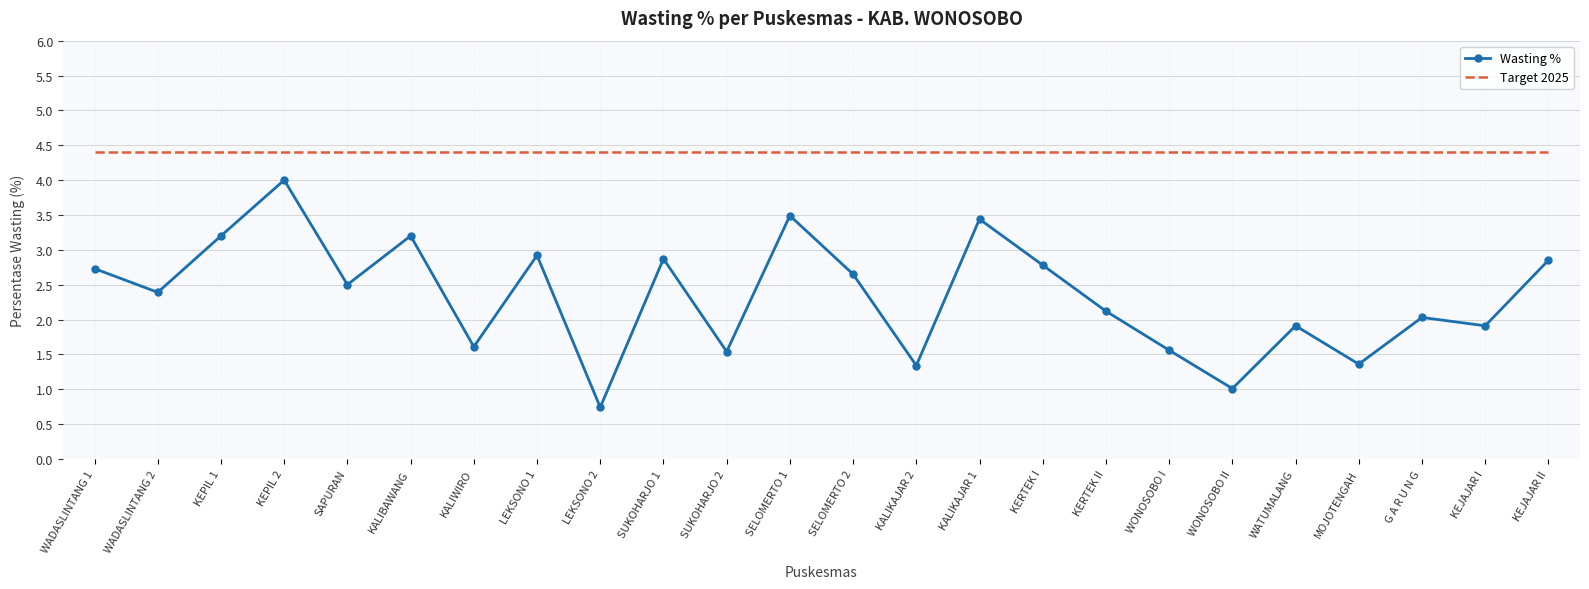

True or false: Target 2025 and Wasting % intersect in this chart.

False